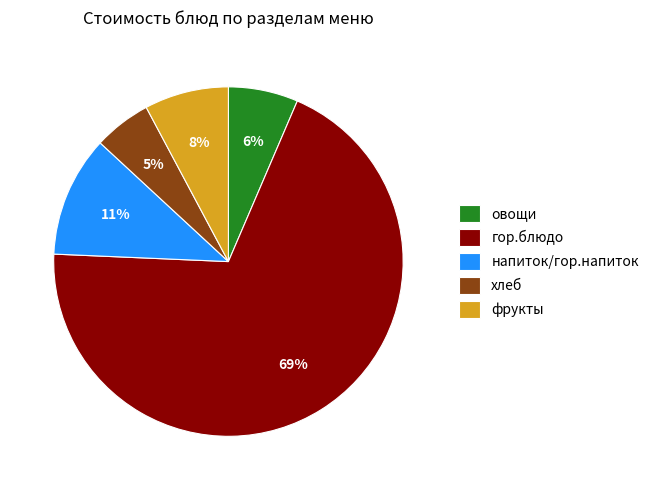

What percentage is the овощи slice, to the nearest percent?

6%